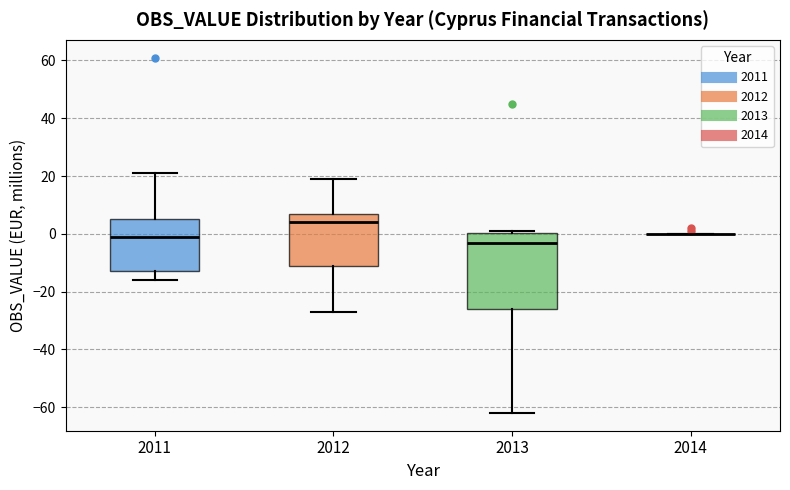

Reading left to right, transcribe this box plot: for each box, give where its median line is, the range the box spans, and where its two whiskers end, as read against the y-axis. The values are not printed on the chart, so give them approximately, as read against the axis.

2011: median 0, box -12 to 6, whiskers -16 to 22
2012: median 4, box -10 to 6, whiskers -26 to 20
2013: median -2, box -26 to 0, whiskers -62 to 2
2014: box collapsed to a line at 0, whiskers 0 to 0